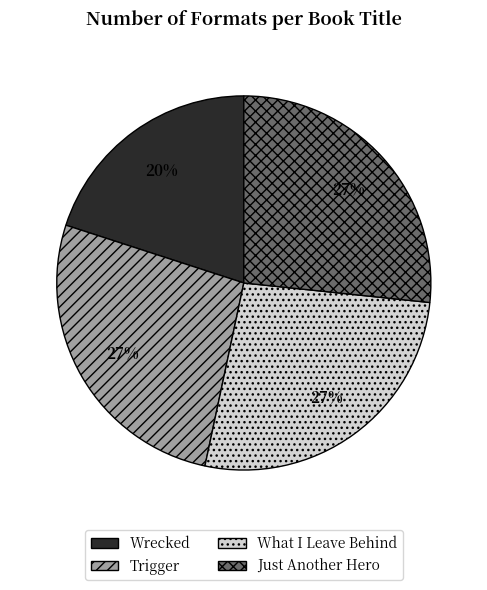

To the nearest percent, what is the combined percentage of Trigger and What I Leave Behind?

53%